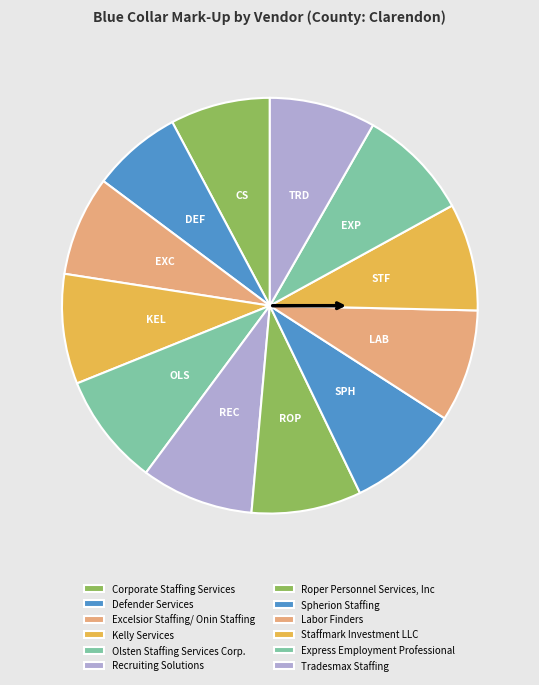

Rank the categories by value from lowest to highest.

Defender Services, Corporate Staffing Services, Excelsior Staffing/ Onin Staffing, Tradesmax Staffing, Staffmark Investment LLC, Kelly Services, Roper Personnel Services, Inc, Olsten Staffing Services Corp., Recruiting Solutions, Spherion Staffing, Labor Finders, Express Employment Professional